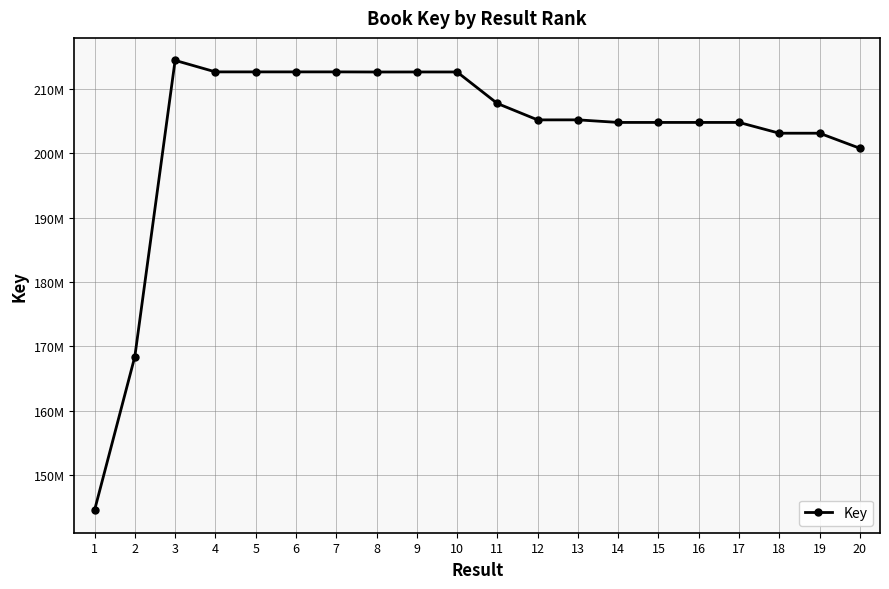

Between 15 and 5, which is larger?

5